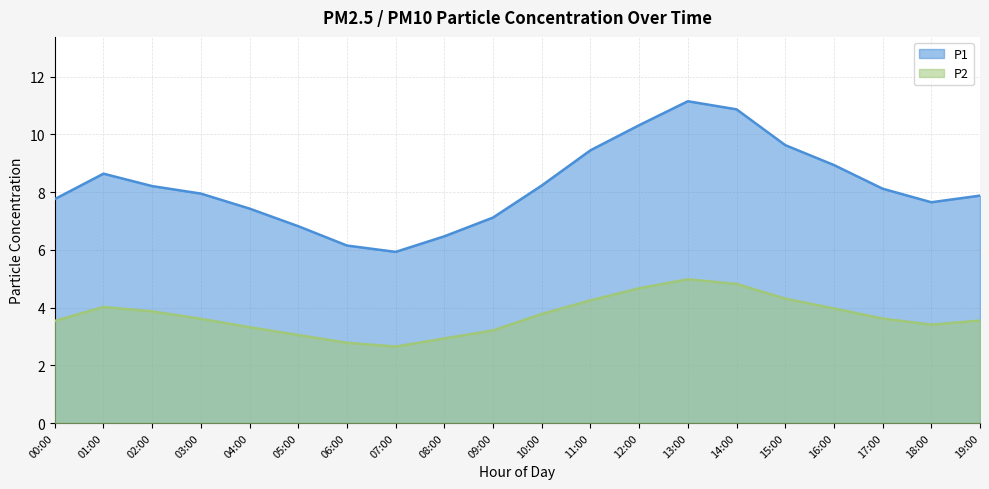

The value of P1 at 03:00 is 8.0. True or false?

True